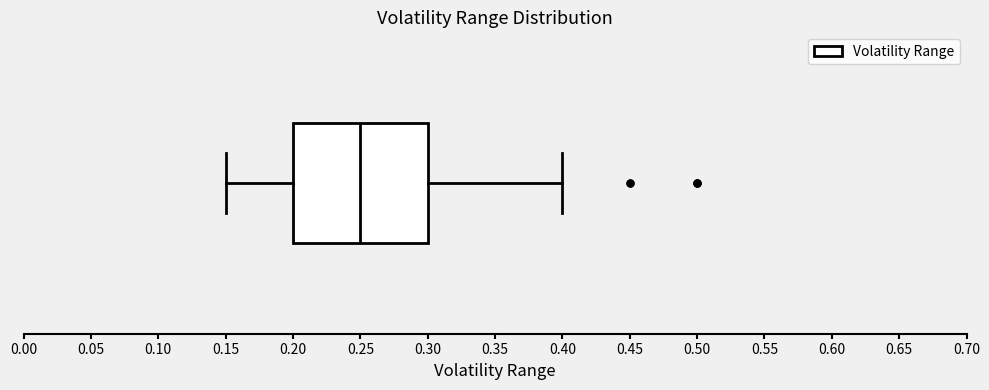

Transcribe this box plot: give where the median line is, the range the box spans, and where the two whiskers end, as read against the x-axis. The values are not printed on the chart, so give them approximately, as read against the axis.

median 0.25, box 0.20 to 0.30, whiskers 0.15 to 0.40